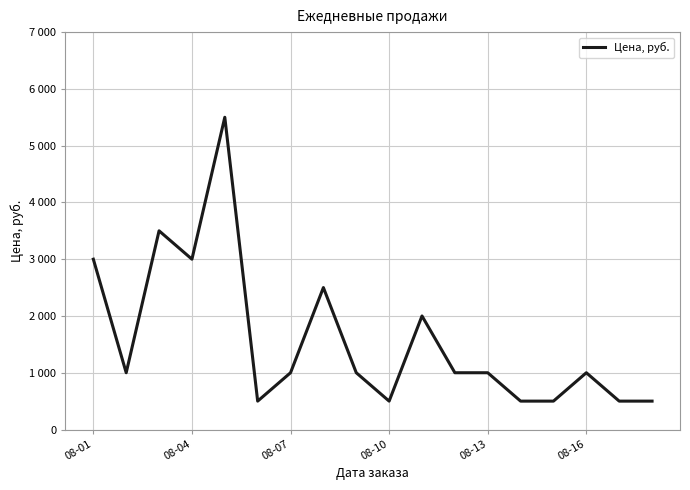

Is this an area chart (filled region under the line)?

No